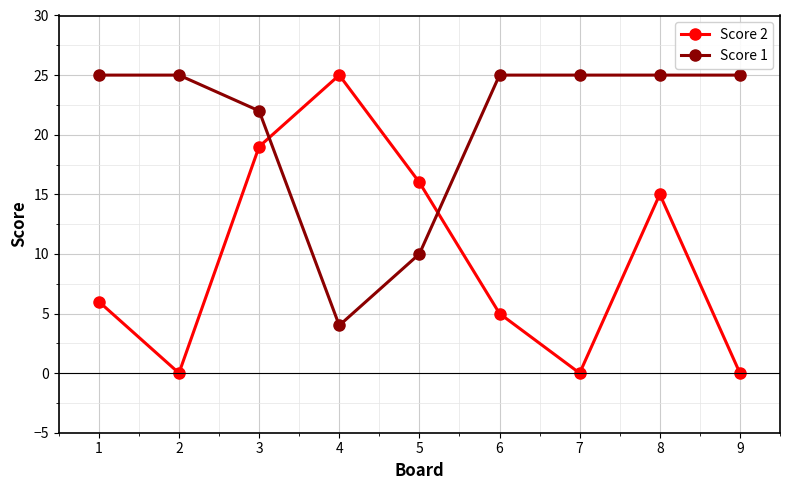

What is the difference between the maximum and minimum values in the Score 1 series?

21